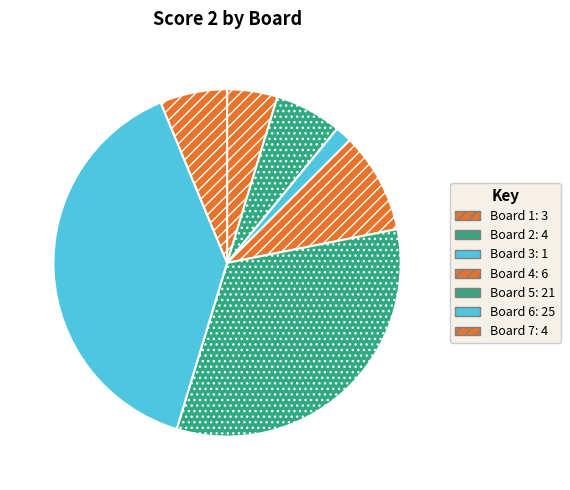

How many segments does this pie chart have?

7